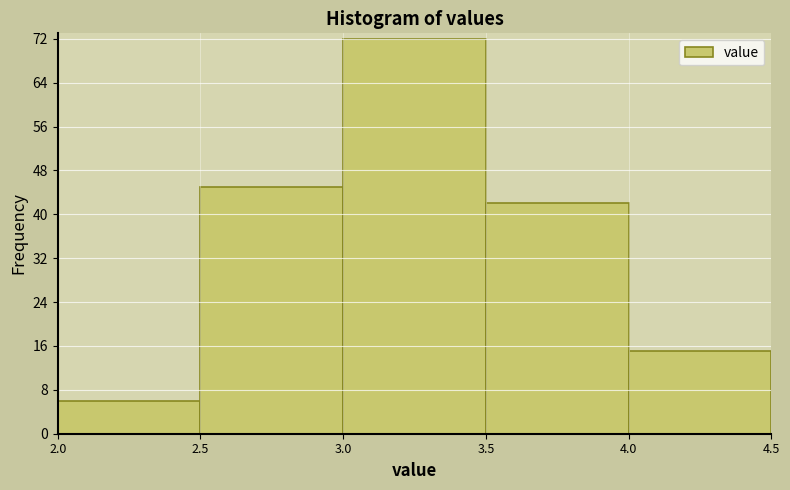

Which range on the x-axis has the tallest bar?

3.0 to 3.5